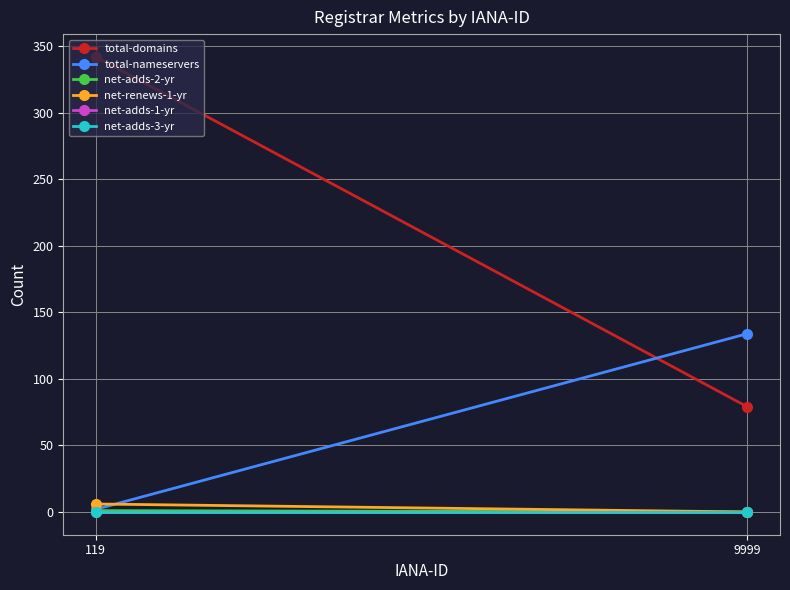

Which has a higher value, 119 or 9999?

119